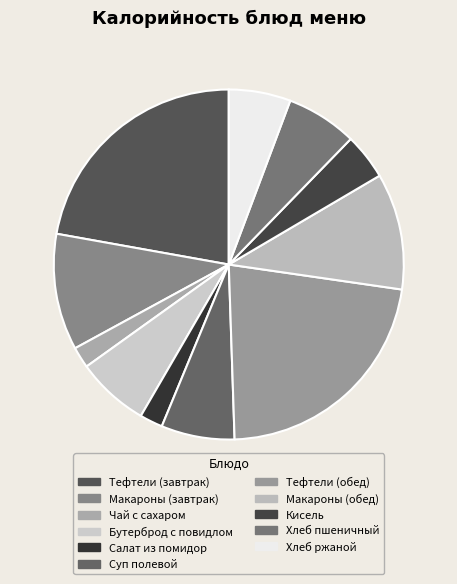

To the nearest percent, what portion does Хлеб пшеничный represent?

7%